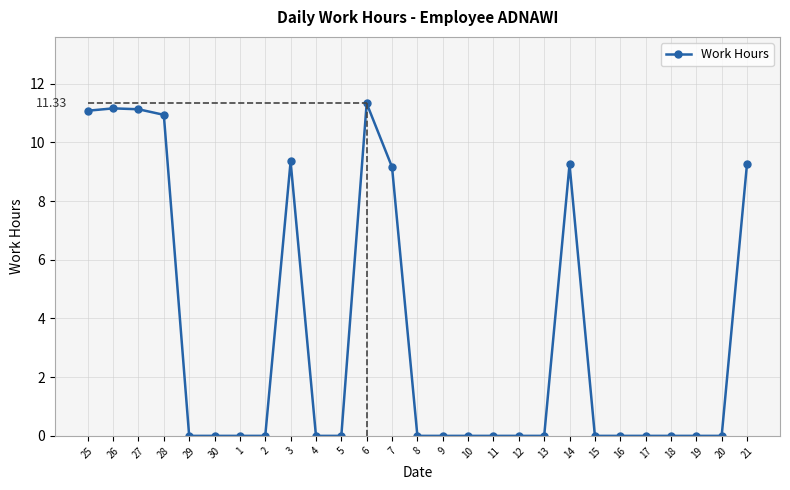

What is the change in value from 25 to 2?

-11.1